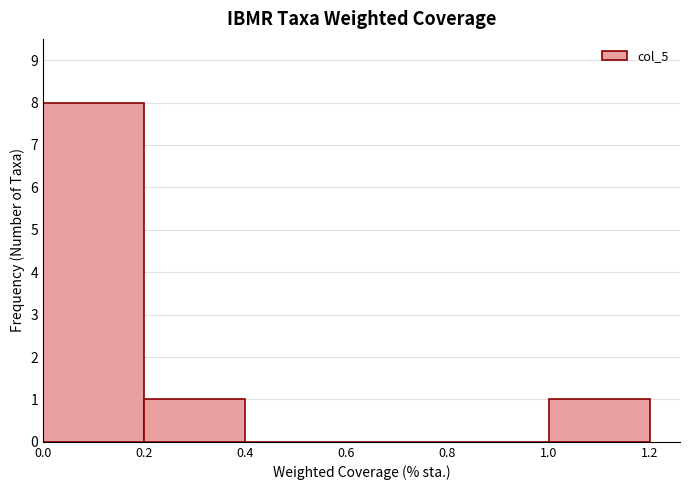

Which range on the x-axis has the tallest bar?

0.0 to 0.2